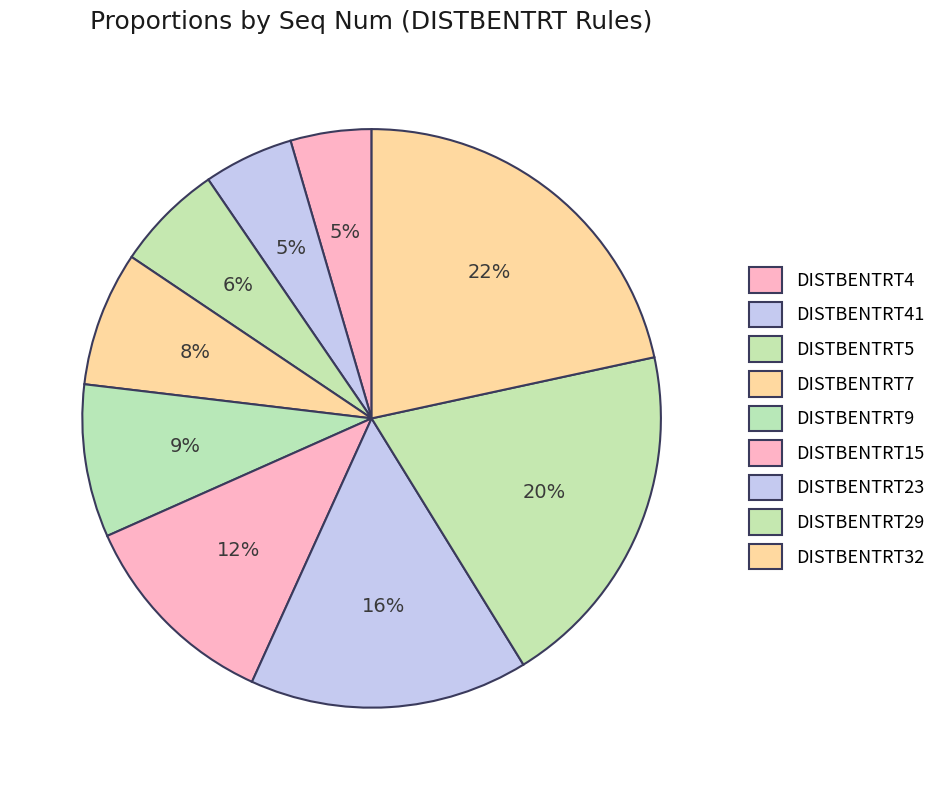

How many slices are in this pie chart?

9